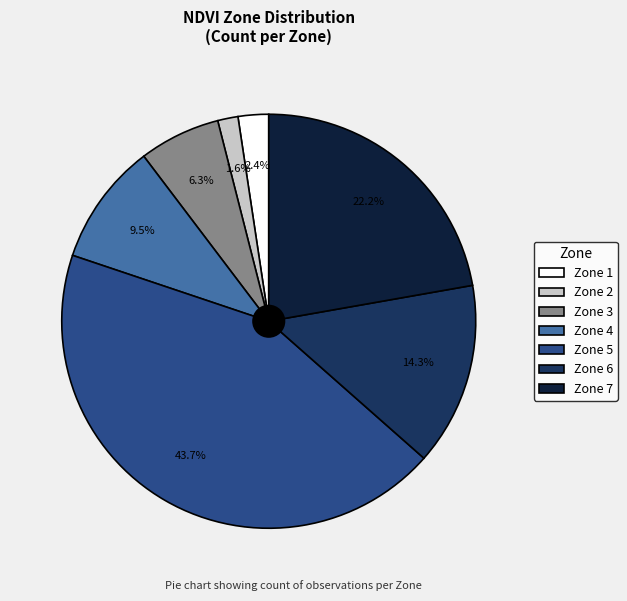

Is there any slice that represents more than half of the pie?

No